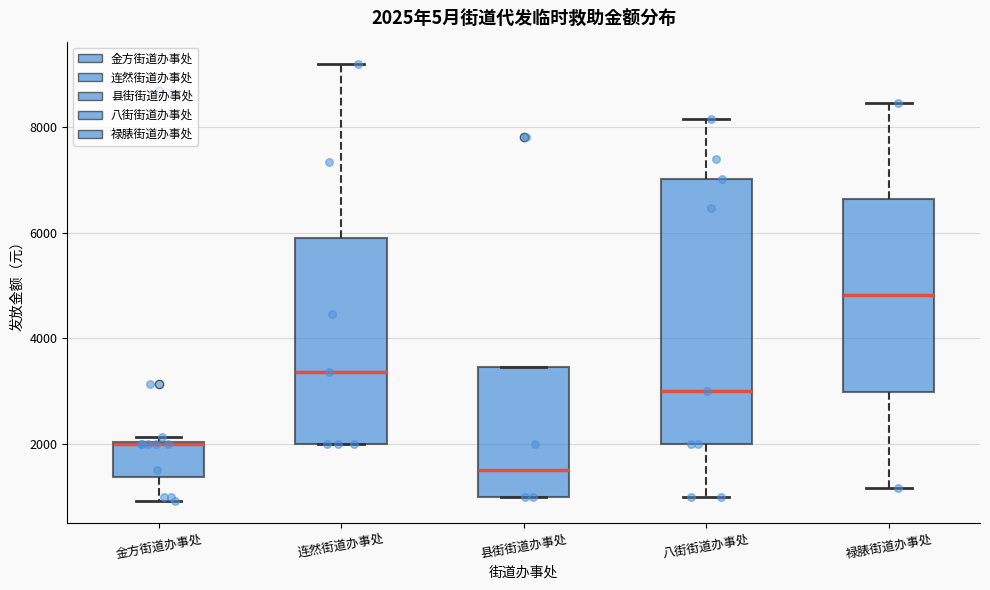

Which box is the tallest, from its lower edge to its upper edge?

八街街道办事处